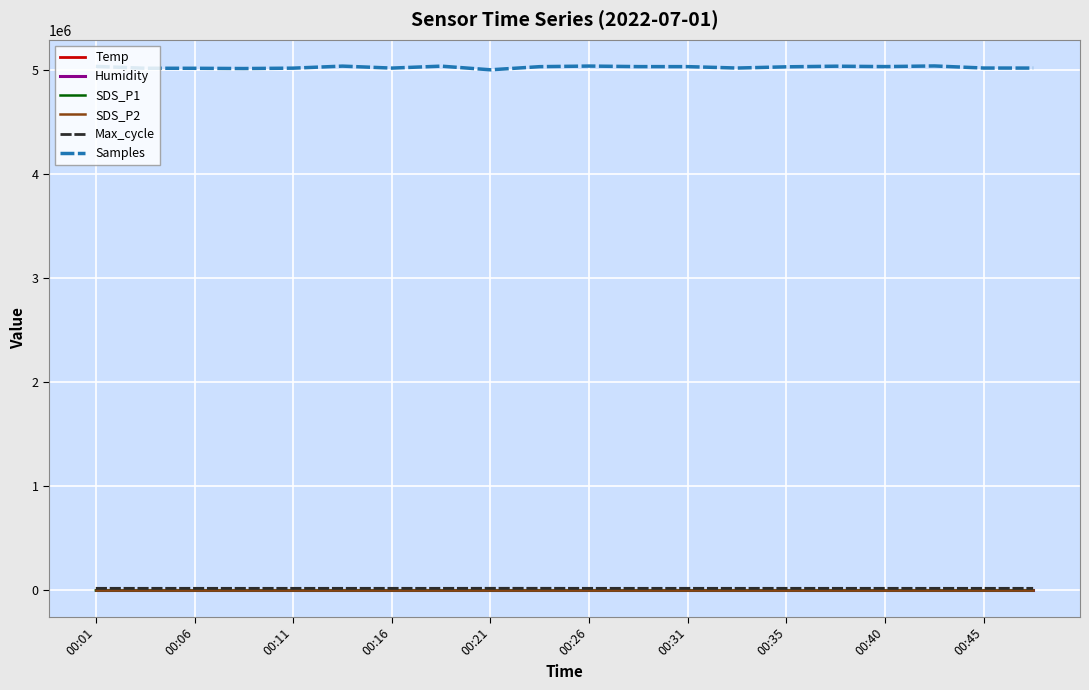

True or false: Samples and Humidity cross at least once.

False